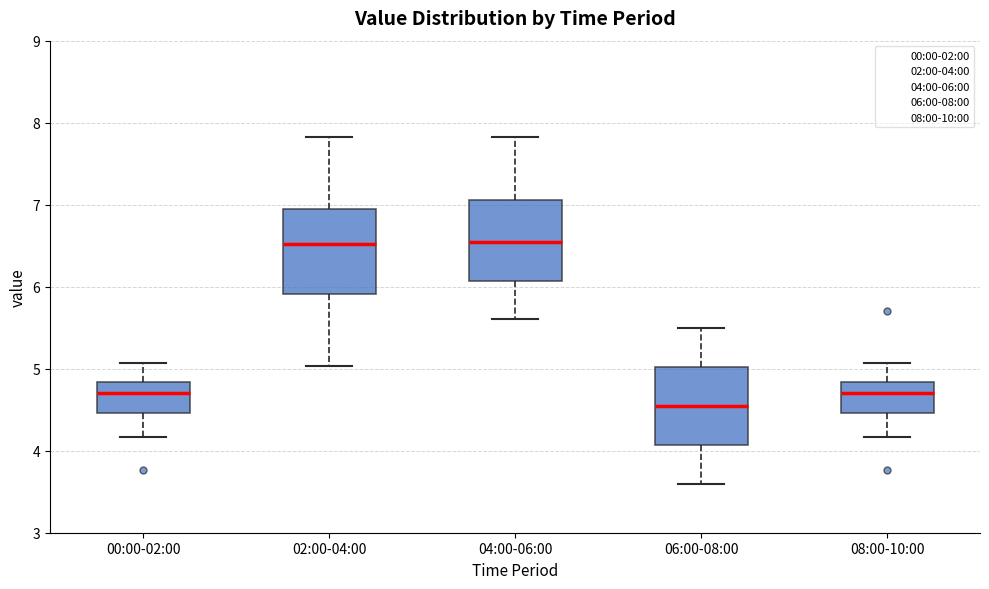

Reading left to right, read every box against the y-axis: the position of its median line, the range the box covers, and the ends of its whiskers. The values are not printed on the chart, so give them approximately, as read against the axis.

00:00-02:00: median 4.7, box 4.5 to 4.8, whiskers 4.2 to 5.1
02:00-04:00: median 6.5, box 5.9 to 6.9, whiskers 5.0 to 7.8
04:00-06:00: median 6.6, box 6.1 to 7.1, whiskers 5.6 to 7.8
06:00-08:00: median 4.6, box 4.1 to 5.0, whiskers 3.6 to 5.5
08:00-10:00: median 4.7, box 4.5 to 4.8, whiskers 4.2 to 5.1